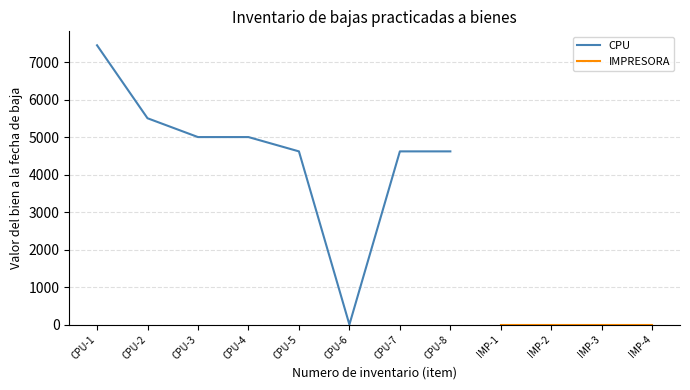

What is the sum of all values?

36804.7